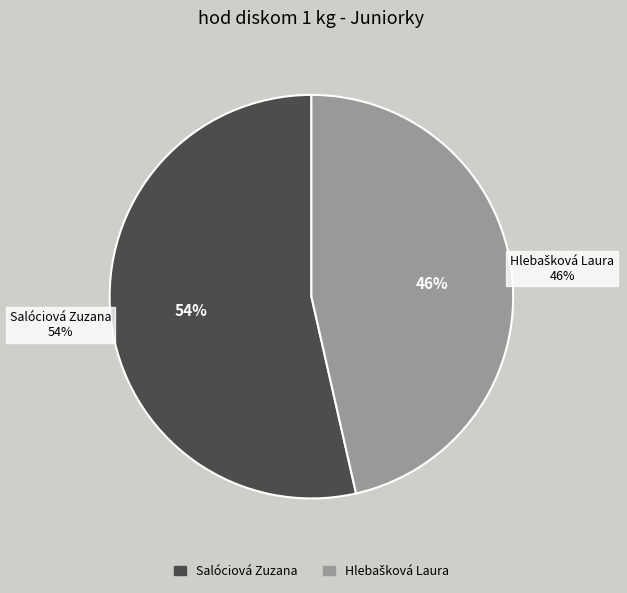

Combined, do Hlebašková Laura and Salóciová Zuzana account for over 50%?

Yes